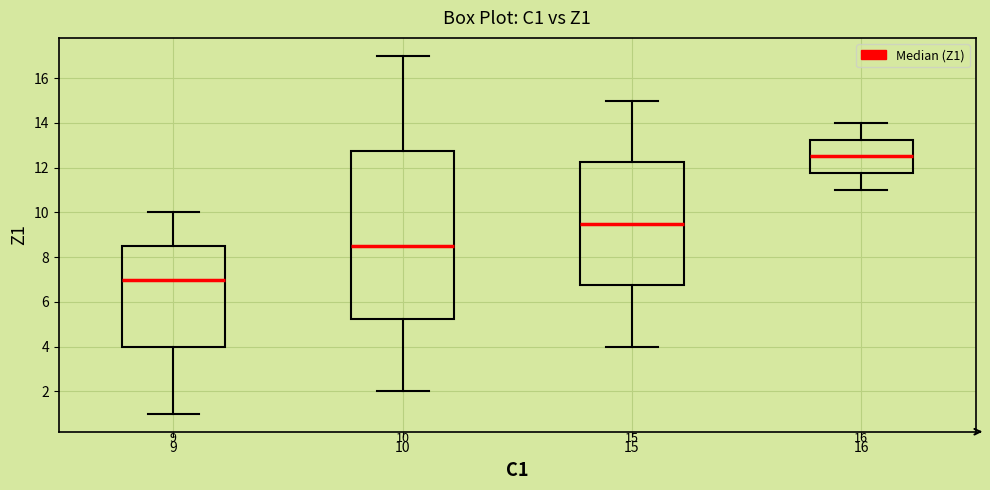

Which box has the highest median line?

16